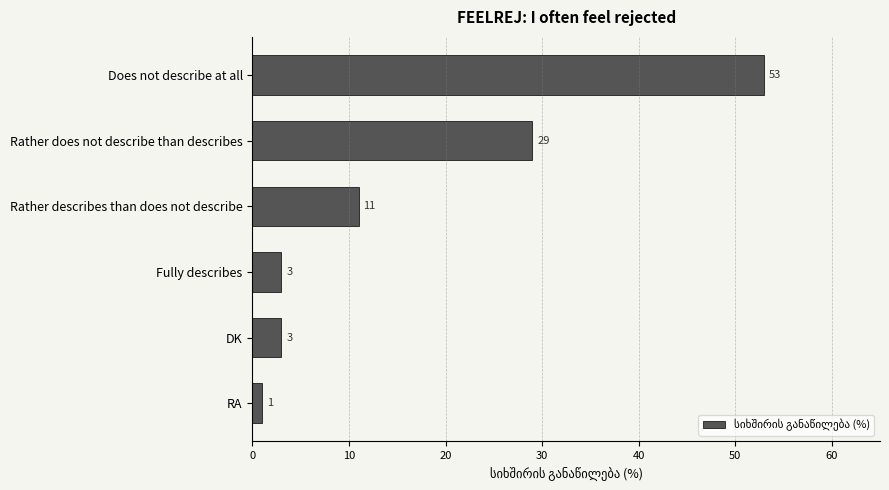

Reading bottom to top, extract all data points from this chart.

1	3	3	11	29	53